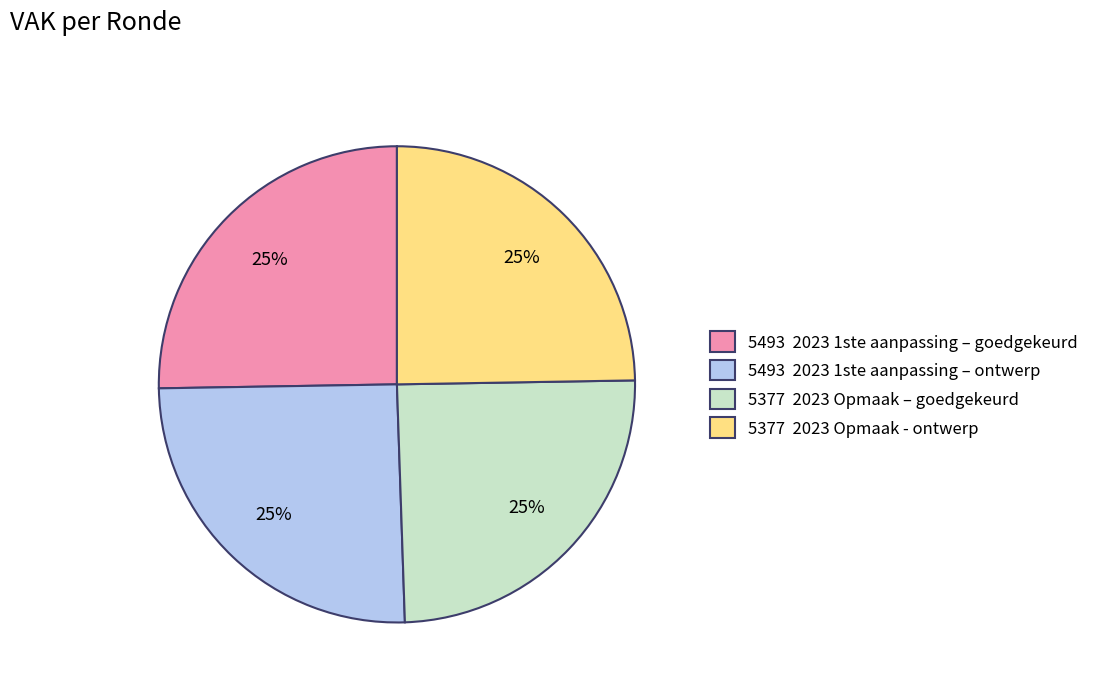

To the nearest percent, what is the average slice percentage?

25%